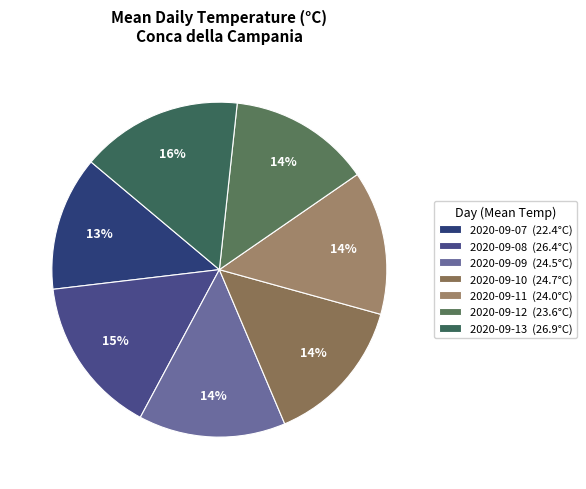

To the nearest percent, what is the combined percentage of 2020-09-13 and 2020-09-07?

29%